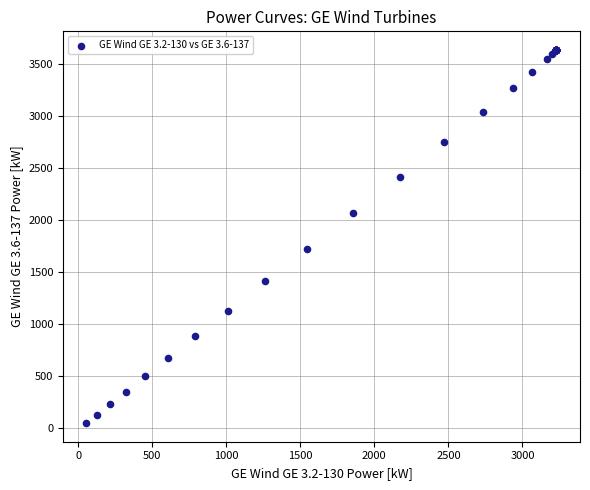

What Y value in the scatter plot is closest to 1839?

1724